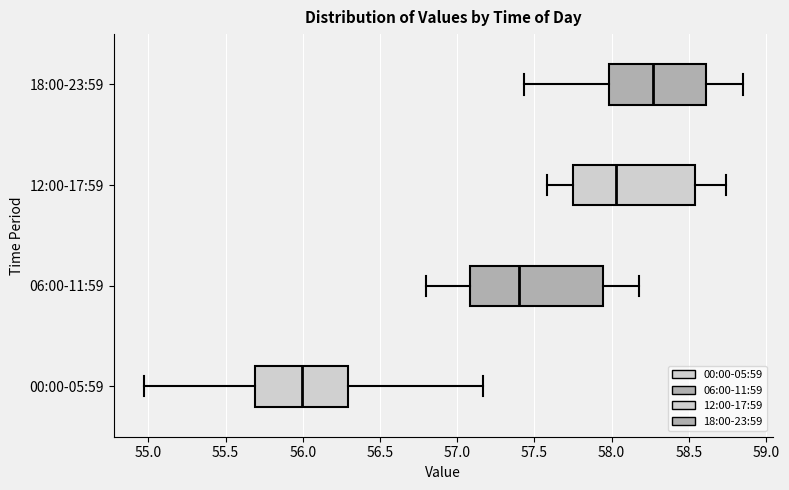

Which box has the furthest to the left median line?

00:00-05:59